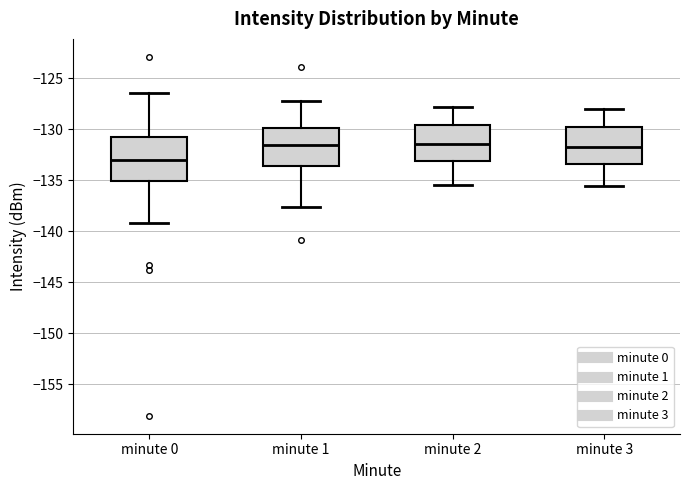

Where is the lower edge of the box for minute 3 on the y-axis? The values are not printed on the chart, so give them approximately, as read against the axis.

-133.5